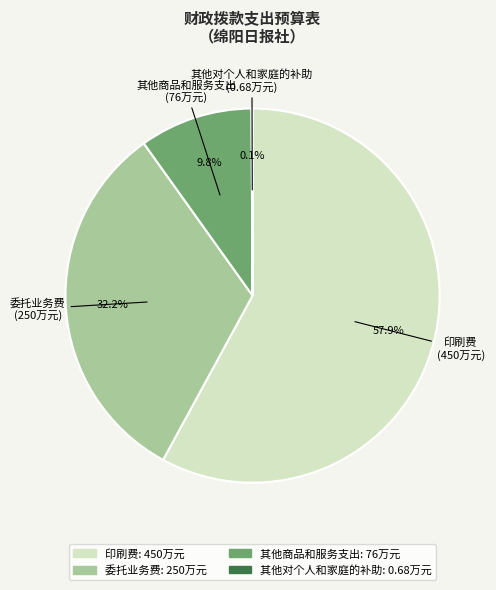

What percentage do 委托业务费 and 印刷费 together represent?

90.1%